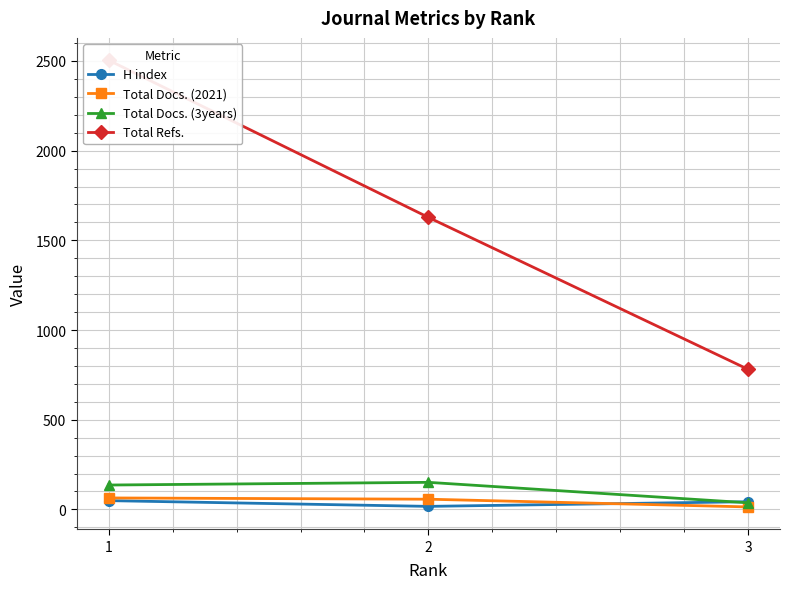

What is the sum of the H index values at 3 and 2?

60